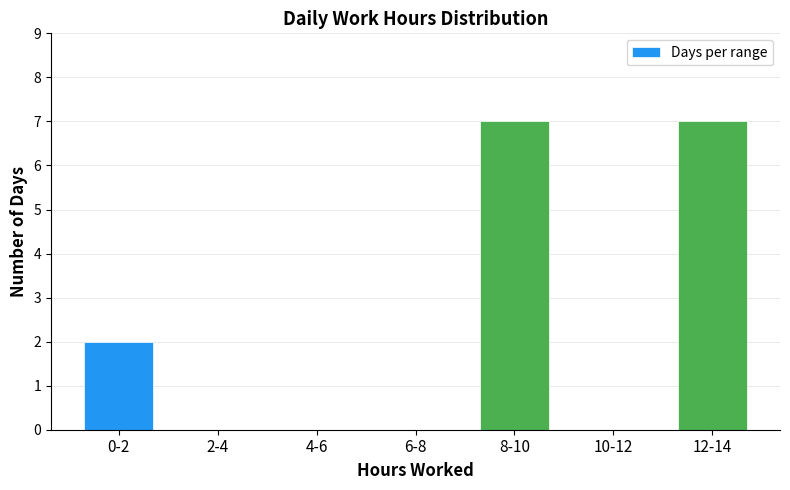

Reading left to right, transcribe all the data shown in this chart.

0-2=2	2-4=0	4-6=0	6-8=0	8-10=7	10-12=0	12-14=7